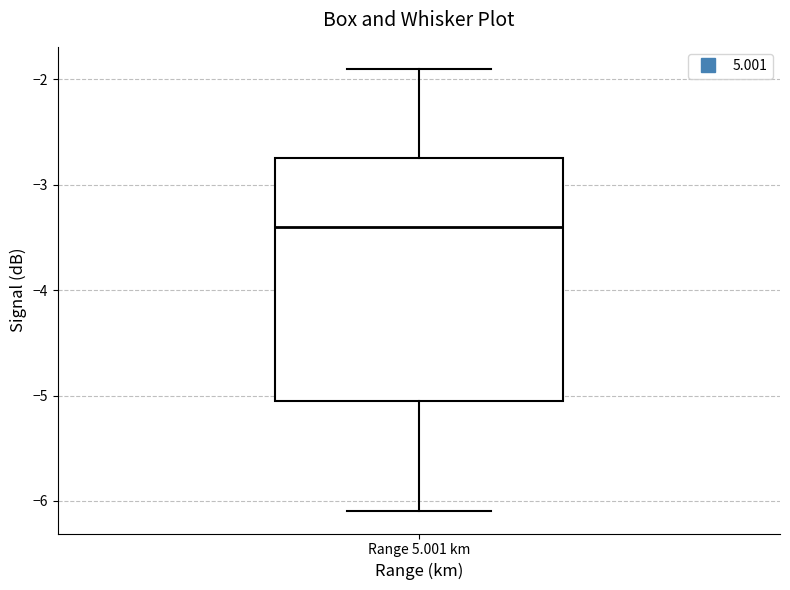

Where does the median line of the box for Range 5.001 km sit on the y-axis? The values are not printed on the chart, so give them approximately, as read against the axis.

-3.4